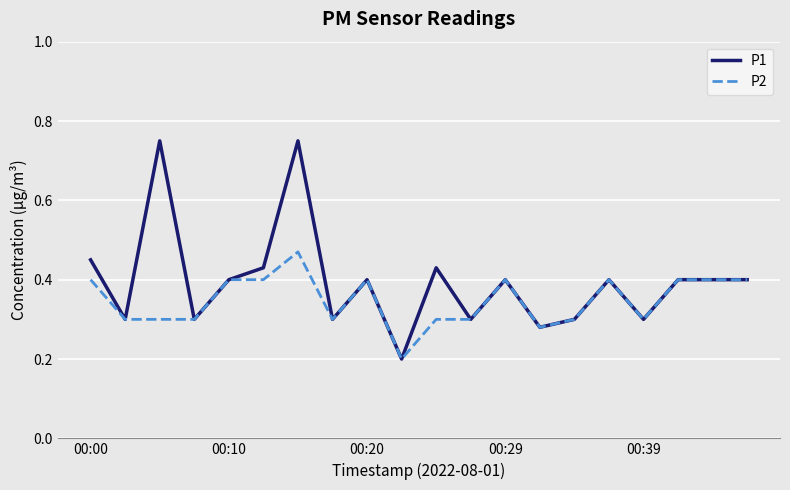

Rank the series by their maximum value, from lowest to highest.

P2, P1